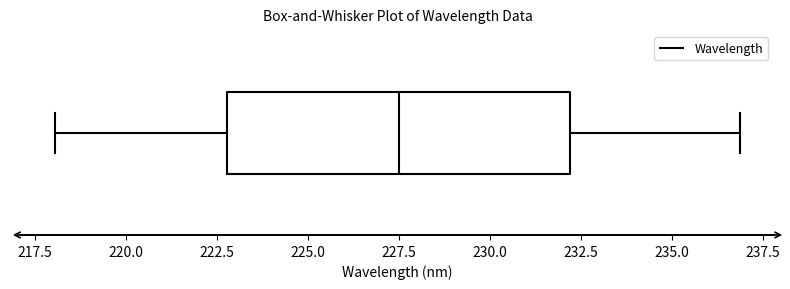

Transcribe this box plot: give where the median line is, the range the box spans, and where the two whiskers end, as read against the x-axis. The values are not printed on the chart, so give them approximately, as read against the axis.

median 227.5, box 223.0 to 232.0, whiskers 218.0 to 237.0